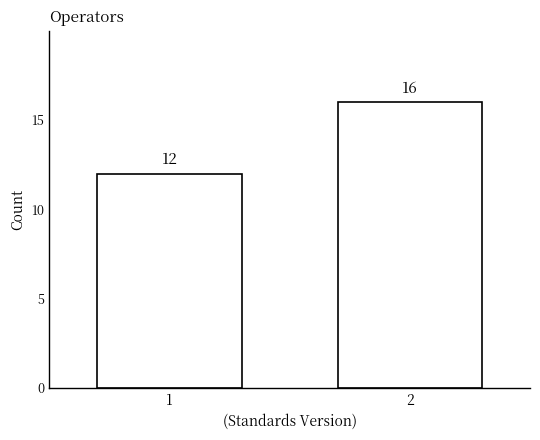

Reading right to left, transcribe all the data shown in this chart.

2=16	1=12